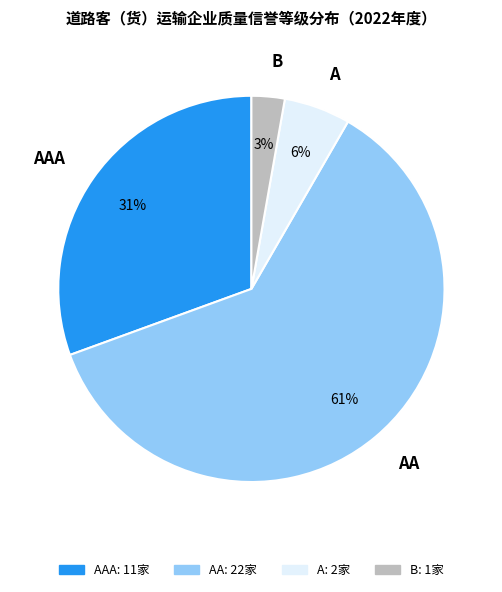

How many slices are in this pie chart?

4